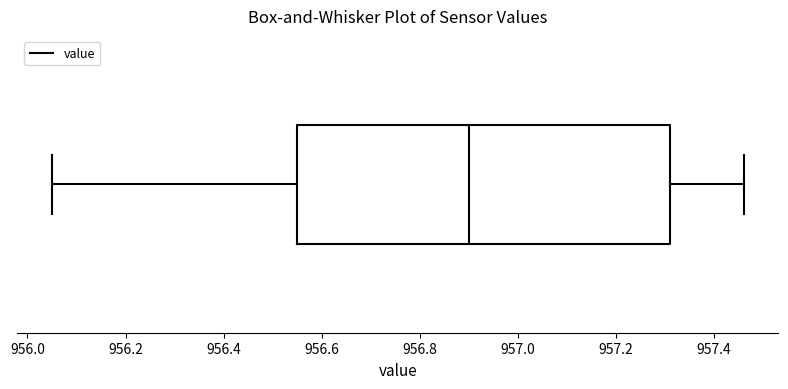

Read this box plot against the x-axis: the position of the median line, the range covered by the box, and the ends of both whiskers. The values are not printed on the chart, so give them approximately, as read against the axis.

median 956.90, box 956.56 to 957.32, whiskers 956.06 to 957.46